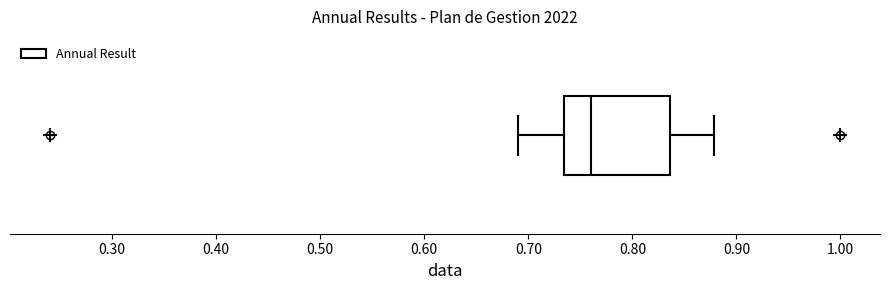

Transcribe this box plot: give where the median line is, the range the box spans, and where the two whiskers end, as read against the x-axis. The values are not printed on the chart, so give them approximately, as read against the axis.

median 0.76, box 0.73 to 0.84, whiskers 0.69 to 0.88